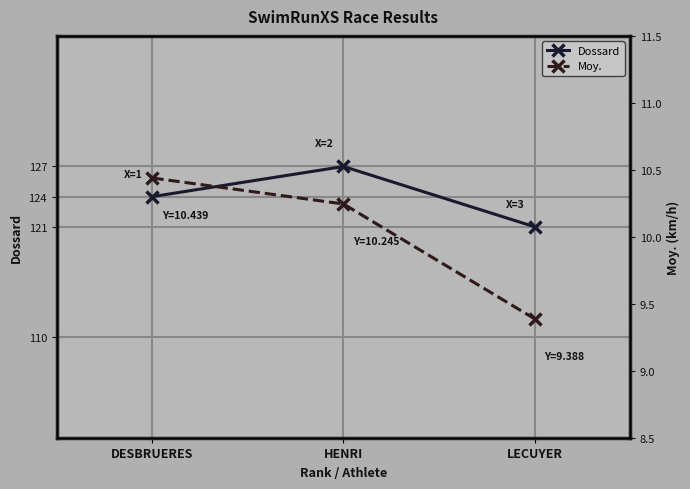

What is the label of the 3rd point from the right?

DESBRUERES